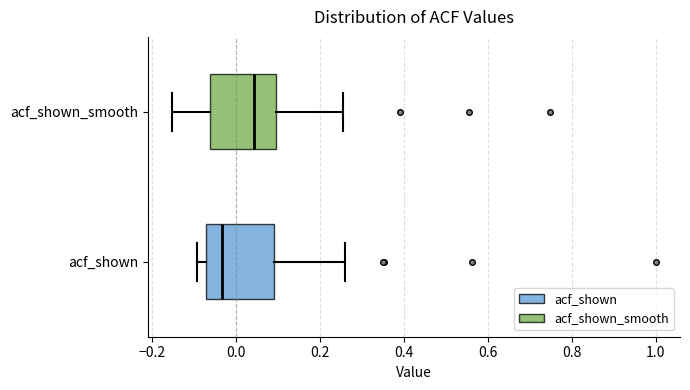

Where does the left whisker of the box for acf_shown_smooth end on the x-axis? The values are not printed on the chart, so give them approximately, as read against the axis.

-0.16